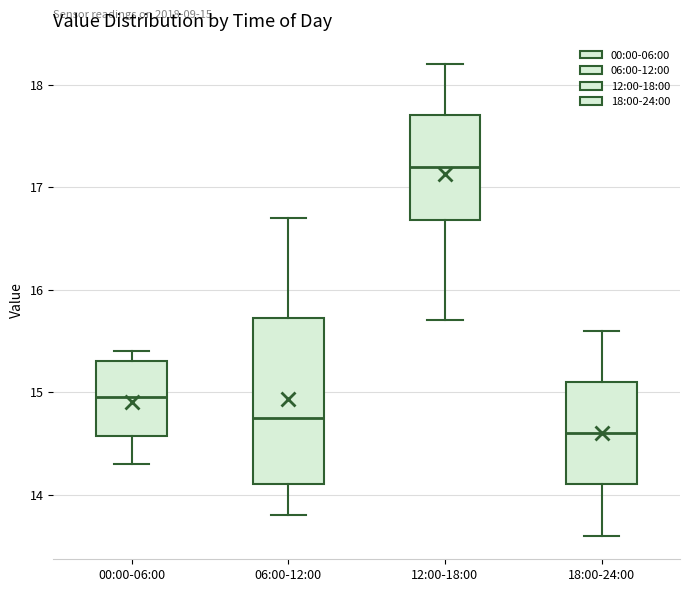

Which box's median line is the highest?

12:00-18:00